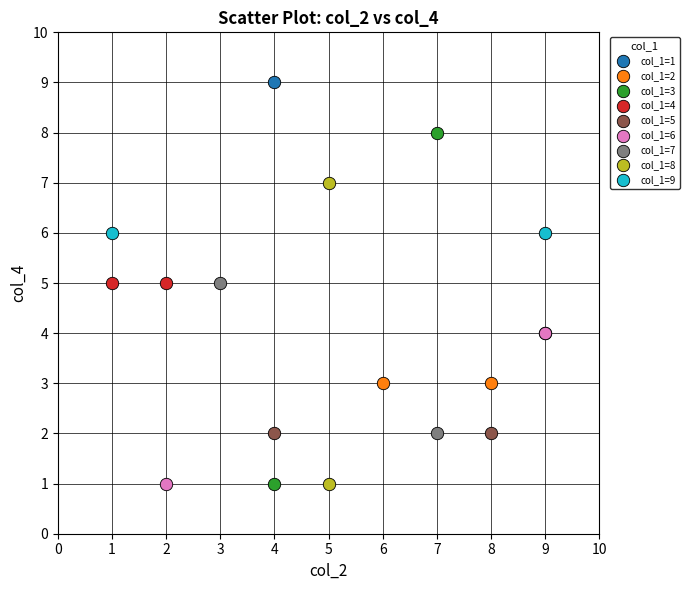

Which series contains the highest Y value?

col_1=1